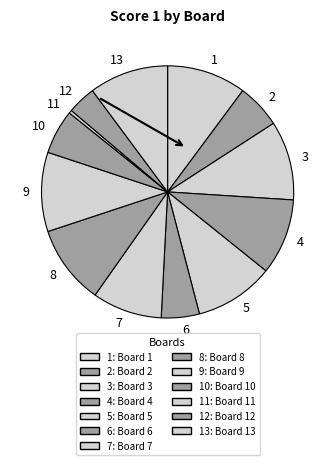

The 3 slice represents 16% of the pie. True or false?

False